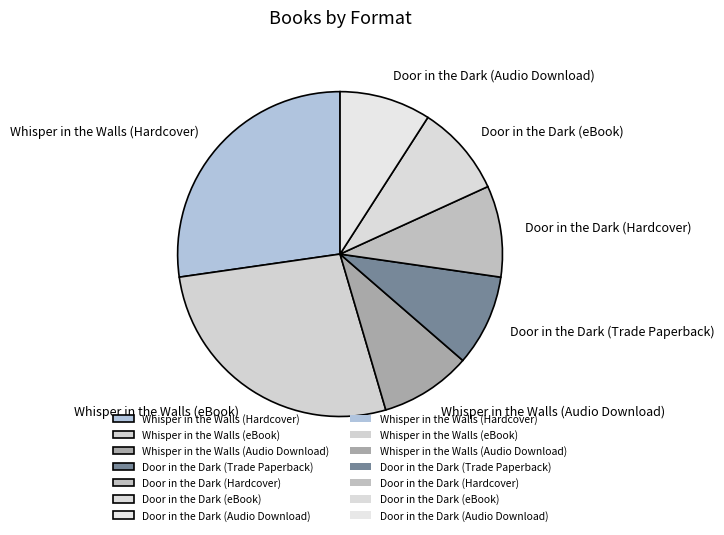

Between Whisper in the Walls (eBook) and Door in the Dark (Audio Download), which is larger?

Whisper in the Walls (eBook)